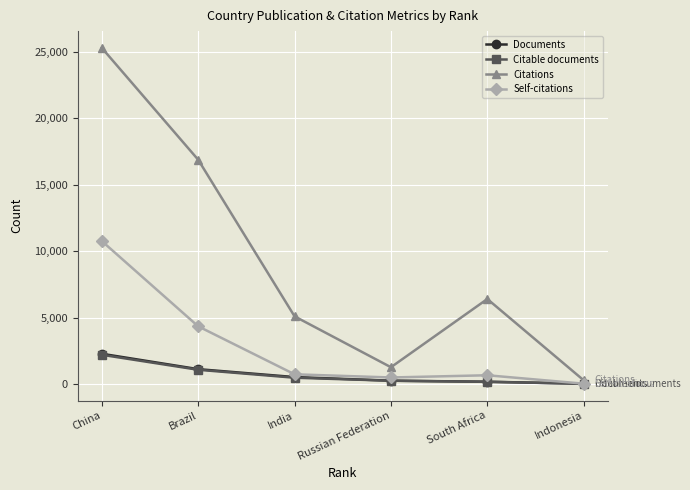

The Citable documents series shows 165 at South Africa. True or false?

True